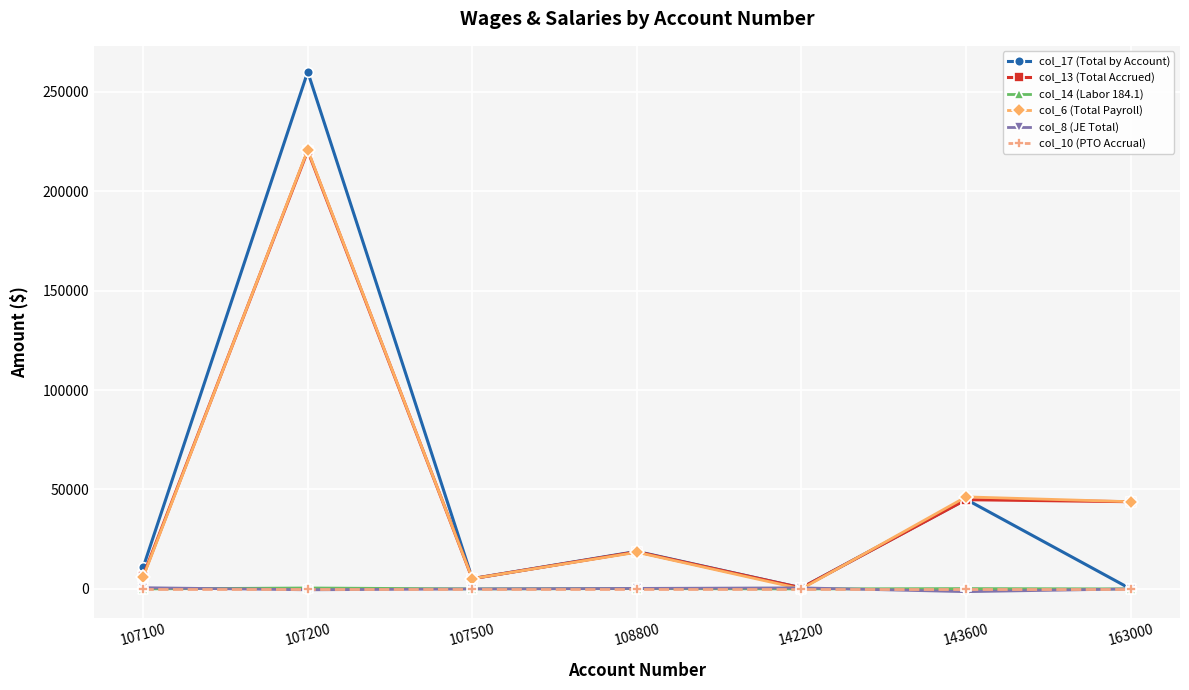

What is the smallest value displayed?

-1395.5